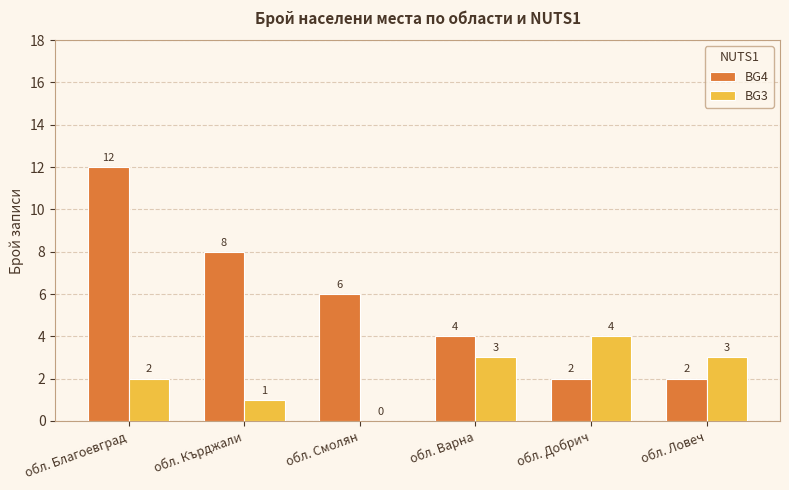

Which series has the largest total across all categories?

BG4